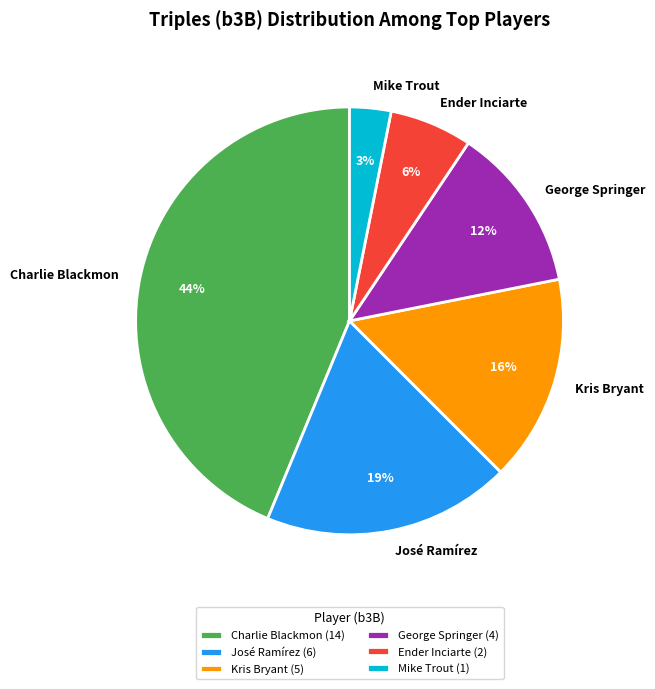

Do Mike Trout and Ender Inciarte together represent more than half of the pie?

No